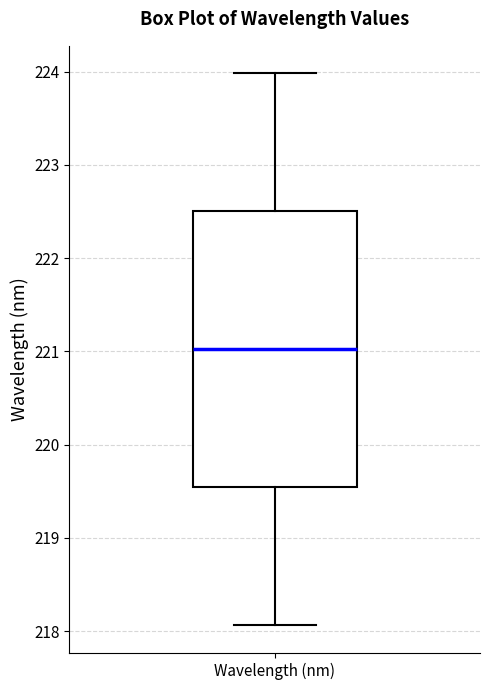

Where does the lower whisker of the box for Wavelength (nm) end on the y-axis? The values are not printed on the chart, so give them approximately, as read against the axis.

218.1